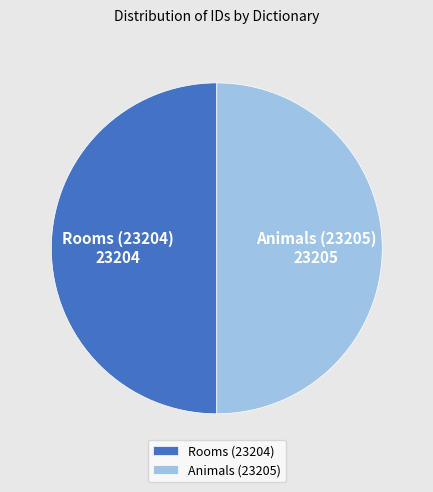

Approximately how many times larger is the value at Animals (23205) compared to Rooms (23204)?

1.0